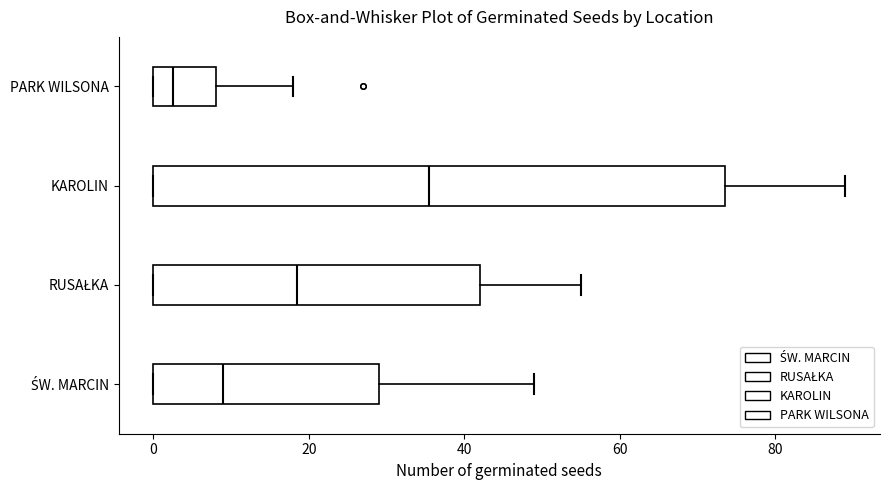

Which box has the furthest to the right median line?

KAROLIN